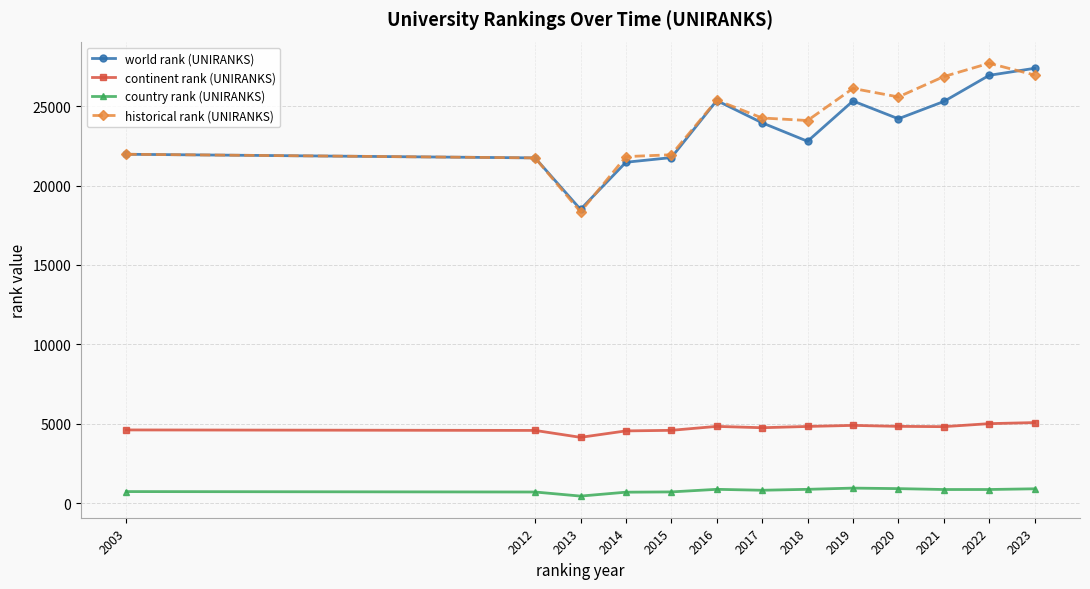

True or false: continent rank (UNIRANKS) and world rank (UNIRANKS) cross at least once.

False